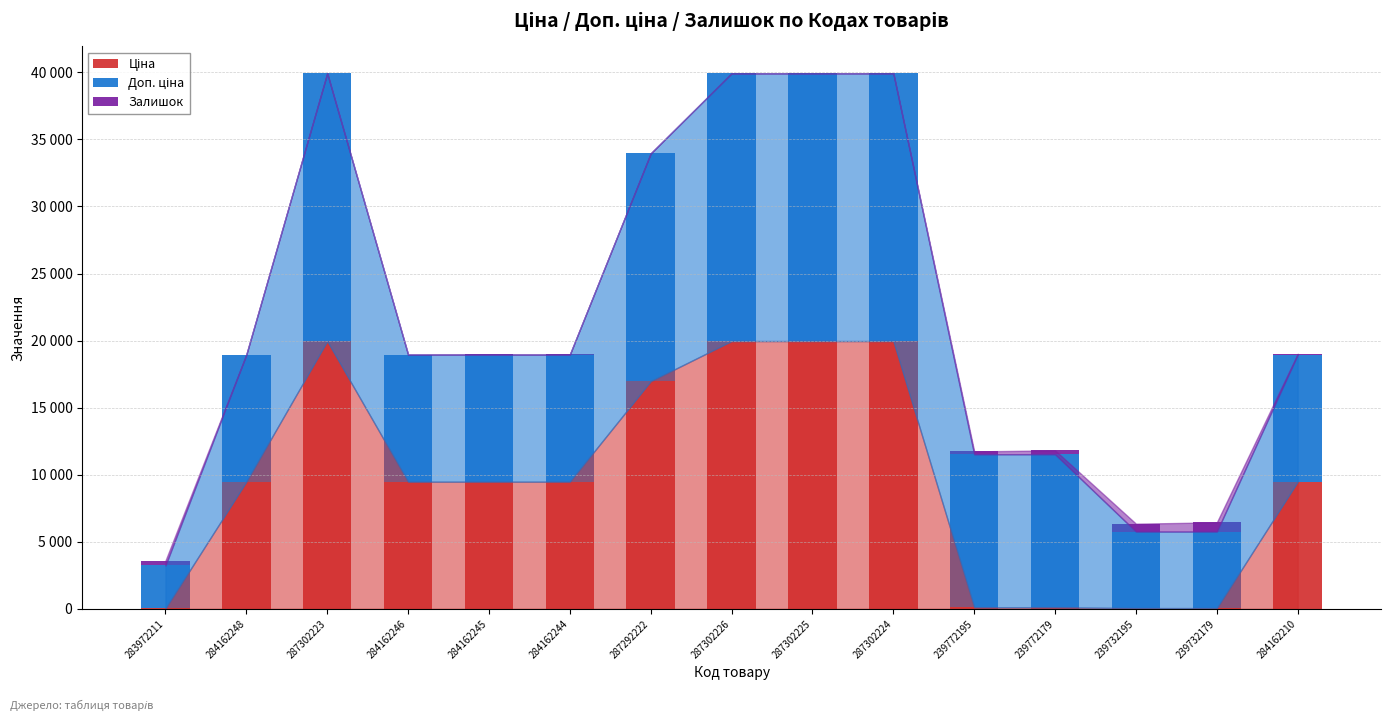

Rank the categories by Ціна value from highest to lowest.

287302223, 287302226, 287302225, 287302224, 287292222, 284162248, 284162246, 284162245, 284162244, 284162210, 239772195, 239772179, 239732195, 239732179, 283972211